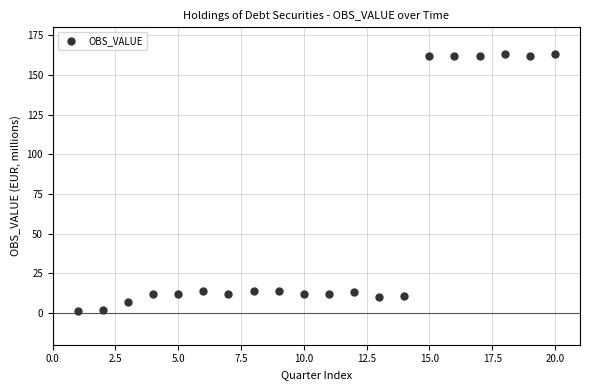

What is the range of Y values (max minus min)?

162